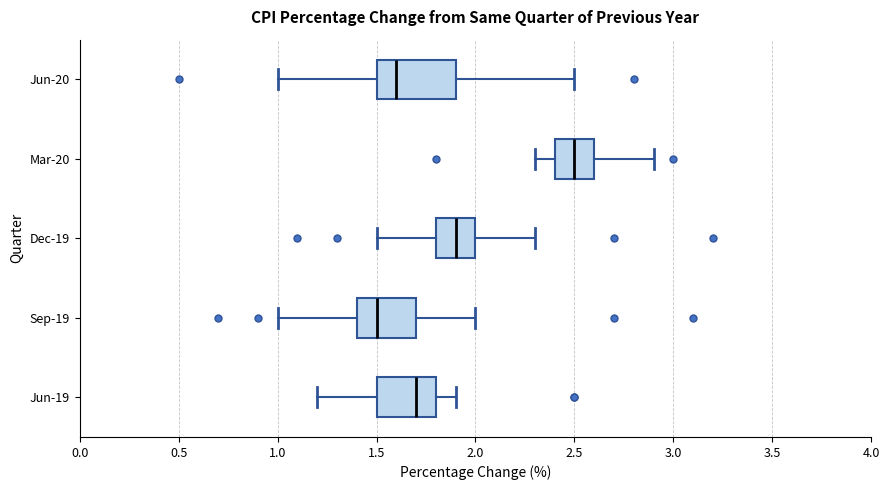

Reading bottom to top, transcribe this box plot: for each box, give where its median line is, the range the box spans, and where its two whiskers end, as read against the x-axis. The values are not printed on the chart, so give them approximately, as read against the axis.

Jun-19: median 1.7, box 1.5 to 1.8, whiskers 1.2 to 1.9
Sep-19: median 1.5, box 1.4 to 1.7, whiskers 1.0 to 2.0
Dec-19: median 1.9, box 1.8 to 2.0, whiskers 1.5 to 2.3
Mar-20: median 2.5, box 2.4 to 2.6, whiskers 2.3 to 2.9
Jun-20: median 1.6, box 1.5 to 1.9, whiskers 1.0 to 2.5